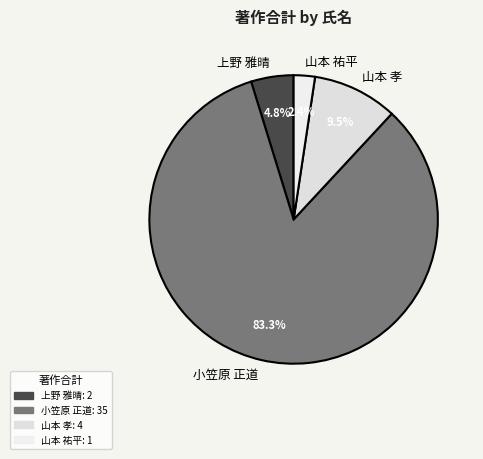

Rank the categories by value from lowest to highest.

山本 祐平, 上野 雅晴, 山本 孝, 小笠原 正道